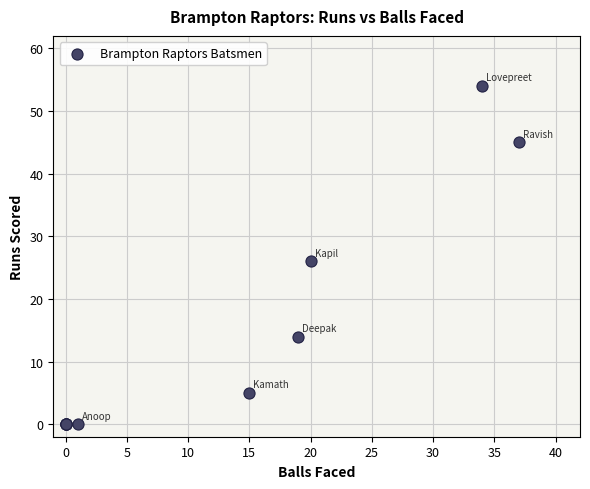

What Y value in the scatter plot is closest to 27?

26